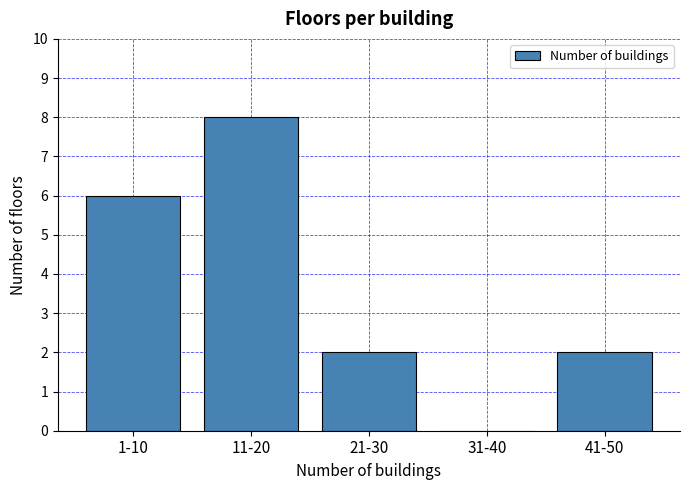

Reading left to right, extract all data points from this chart.

1-10=6	11-20=8	21-30=2	31-40=0	41-50=2